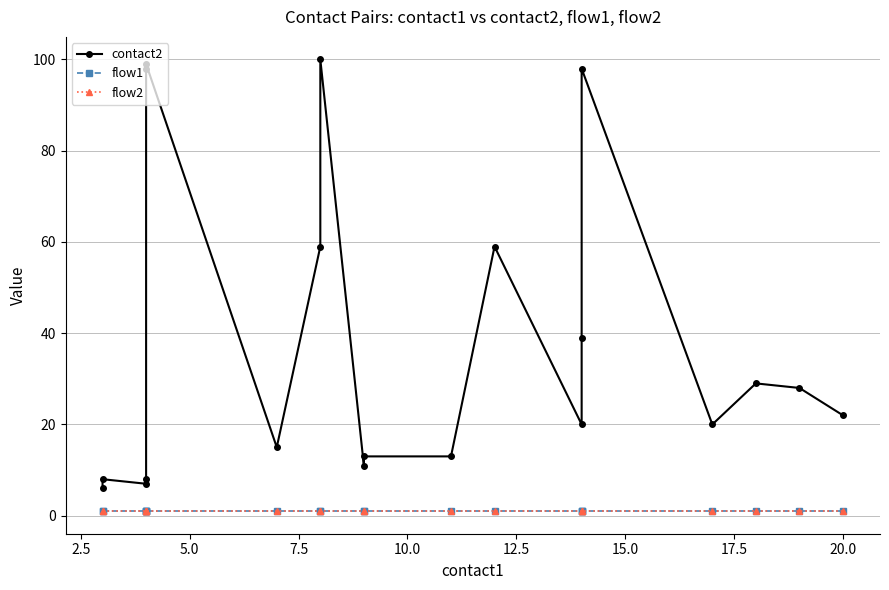

Reading left to right, extract all data points from this chart.

contact2: 6	8	7	8	98	99	15	59	100	11	13	13	59	20	39	98	20	29	28	22
flow1: 1	1	1	1	1	1	1	1	1	1	1	1	1	1	1	1	1	1	1	1
flow2: 1	1	1	1	1	1	1	1	1	1	1	1	1	1	1	1	1	1	1	1